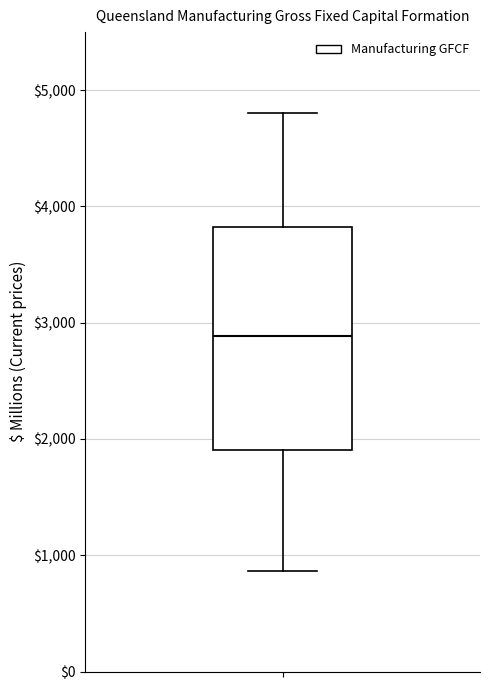

Where is the upper edge of the box on the y-axis? The values are not printed on the chart, so give them approximately, as read against the axis.

3800